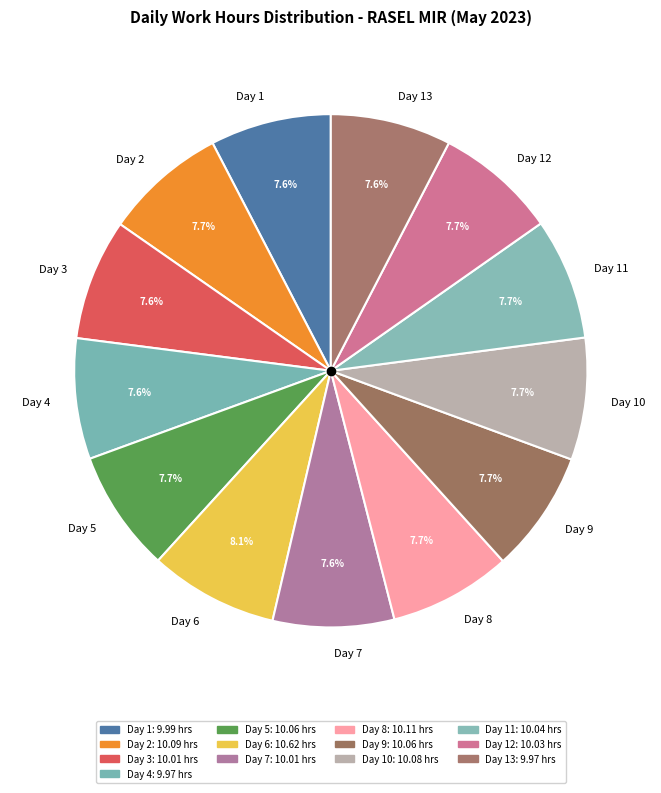

True or false: Day 10 accounts for 1% of the total.

False